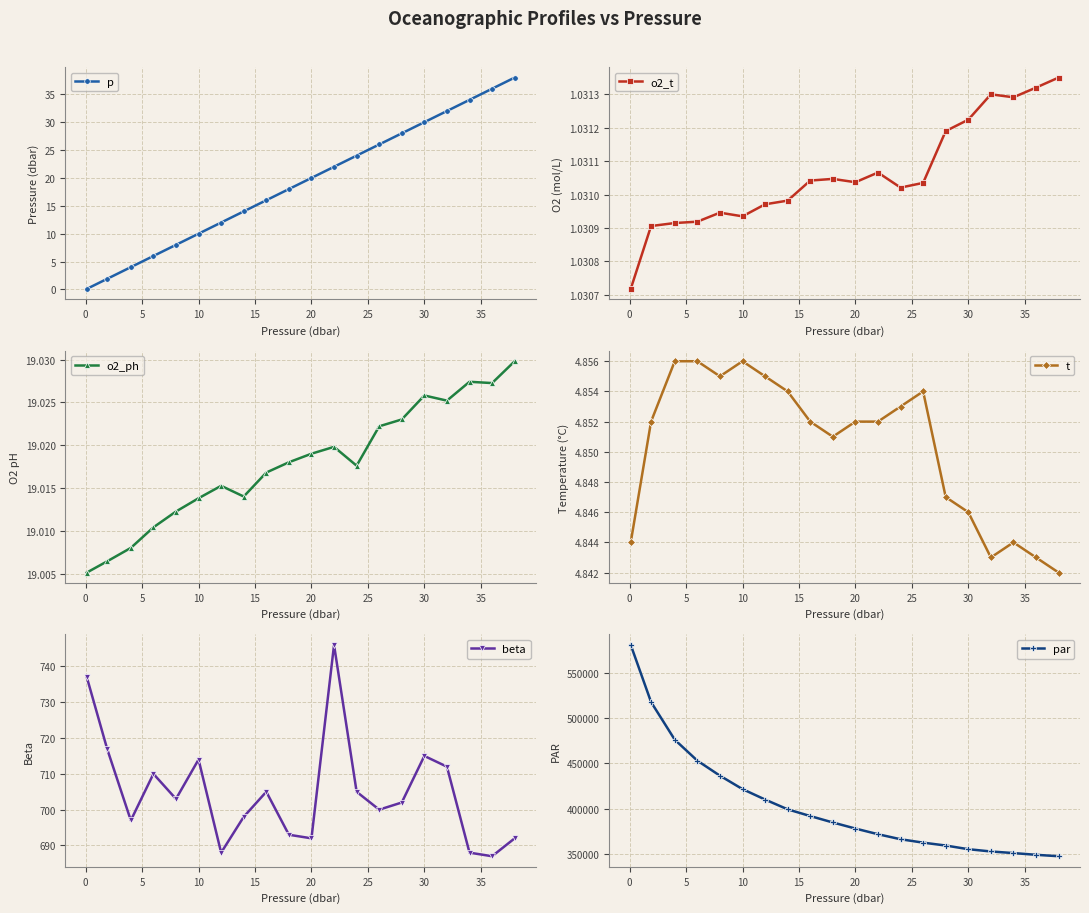

In o2_t, how many points are lower than both neighbors (excluding endpoints)?

4